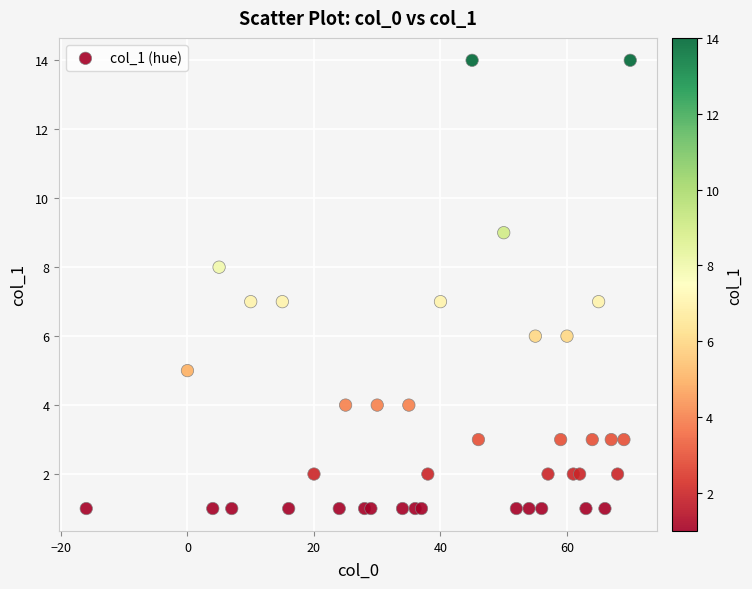

What is the range of Y values (max minus min)?

13